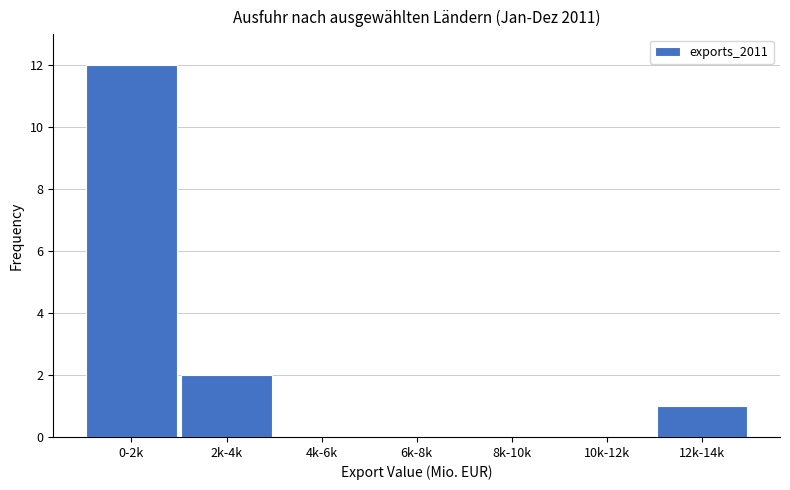

Reading left to right, what are all the values shown in this chart?

0-2k=12	2k-4k=2	4k-6k=0	6k-8k=0	8k-10k=0	10k-12k=0	12k-14k=1